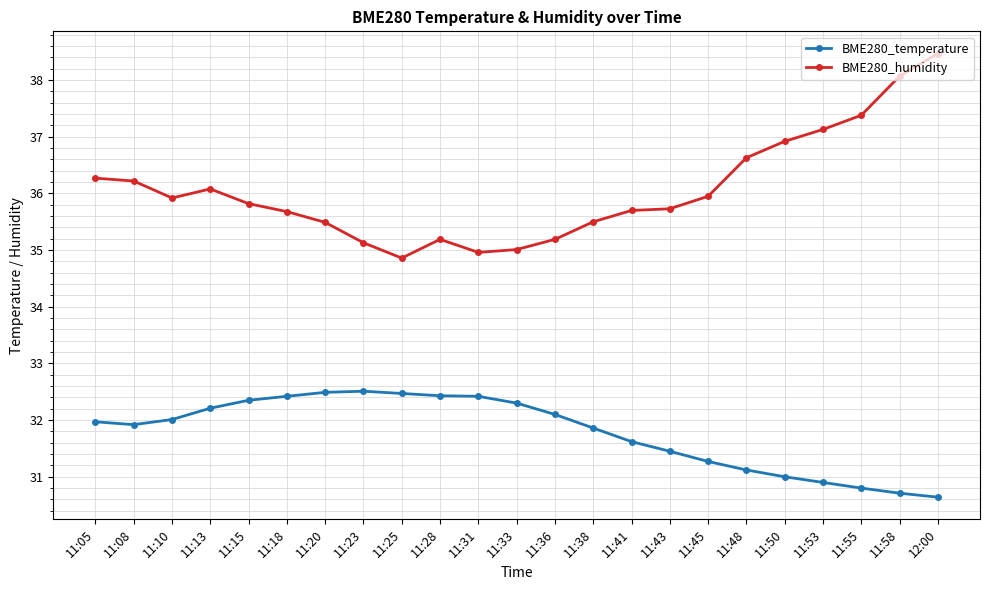

Is the value of BME280_humidity at 11:05 greater than the value of BME280_temperature at 11:15?

Yes